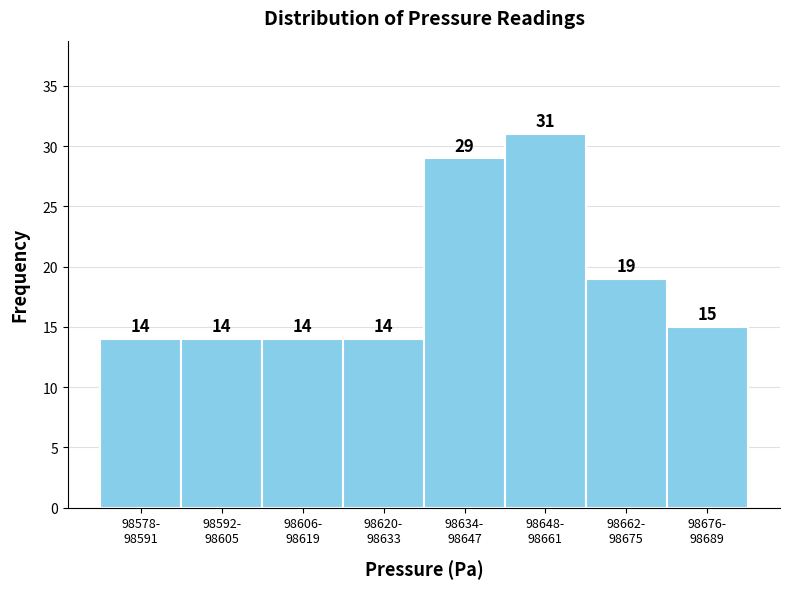

Reading left to right, list all the values displayed in this chart.

14	14	14	14	29	31	19	15